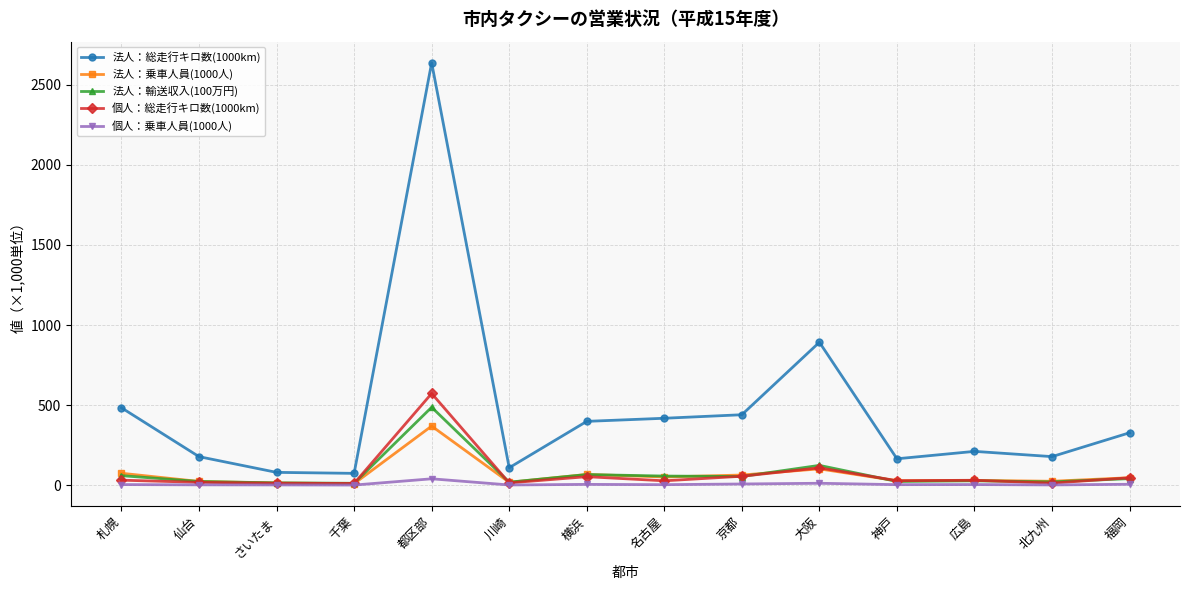

Which series has the largest range (max minus min)?

法人：総走行キロ数(1000km)